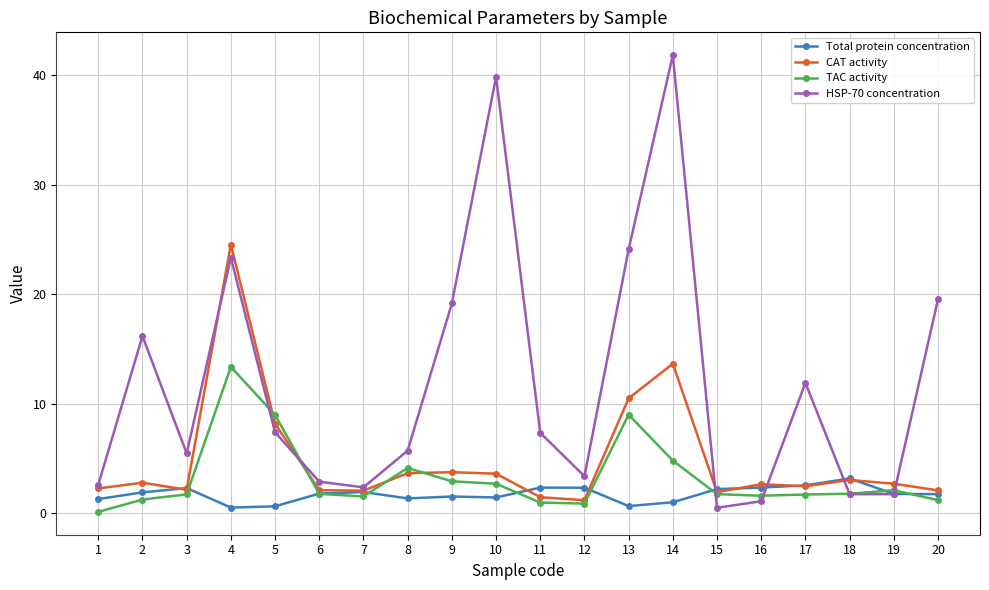

What is the value of the HSP-70 concentration point at the 7th from the left?

2.3